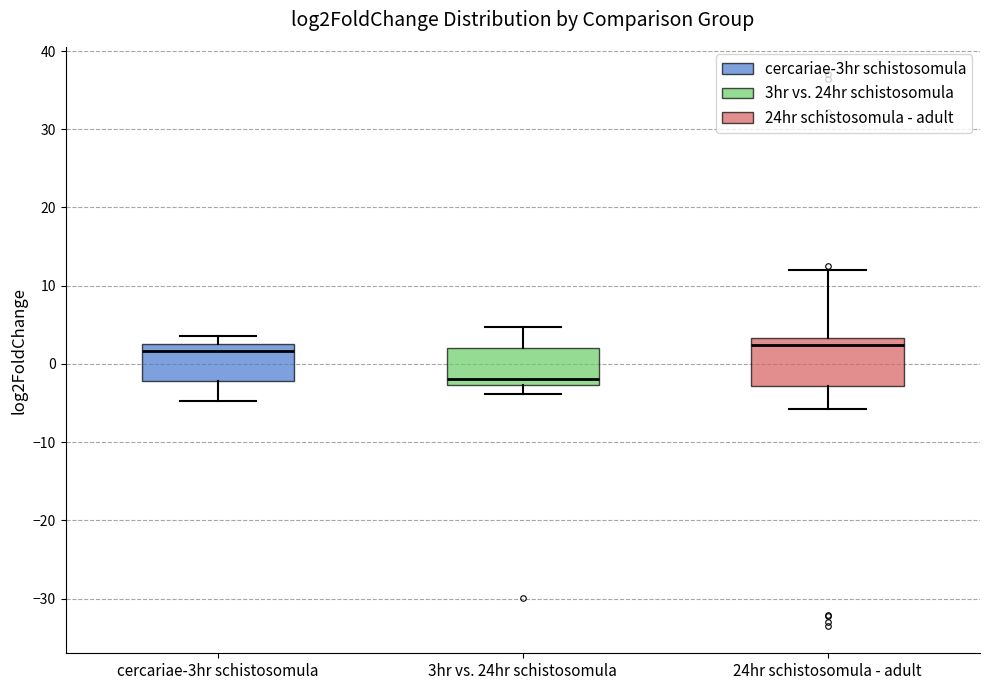

Where is the lower edge of the box for cercariae-3hr schistosomula on the y-axis? The values are not printed on the chart, so give them approximately, as read against the axis.

-2